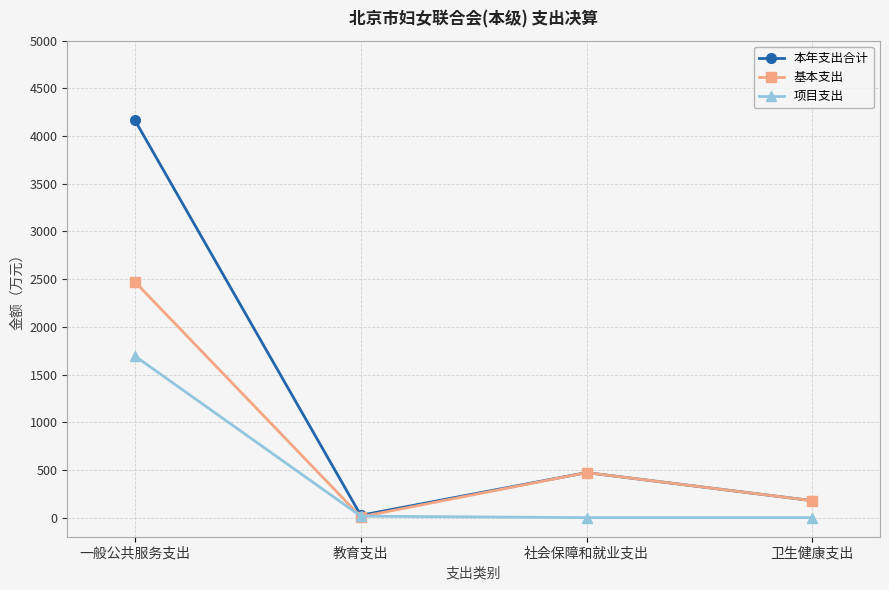

Rank the series by their maximum value, from highest to lowest.

本年支出合计, 基本支出, 项目支出